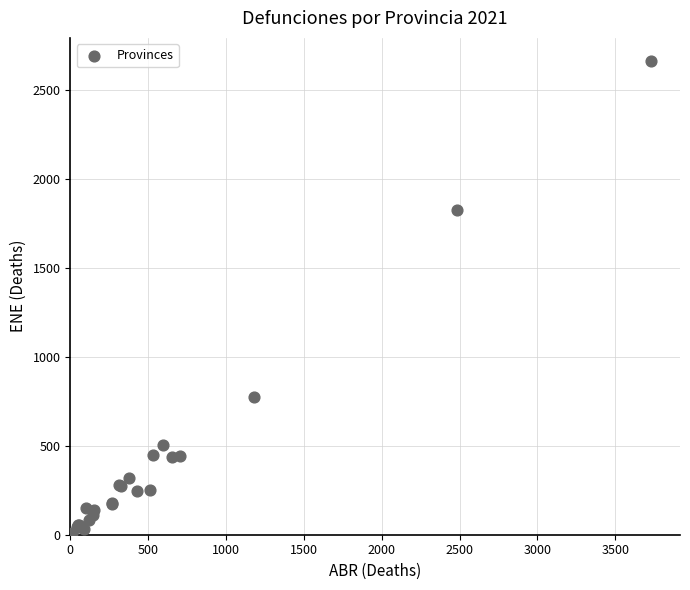

What Y value in the scatter plot is closest to 1337?

1828